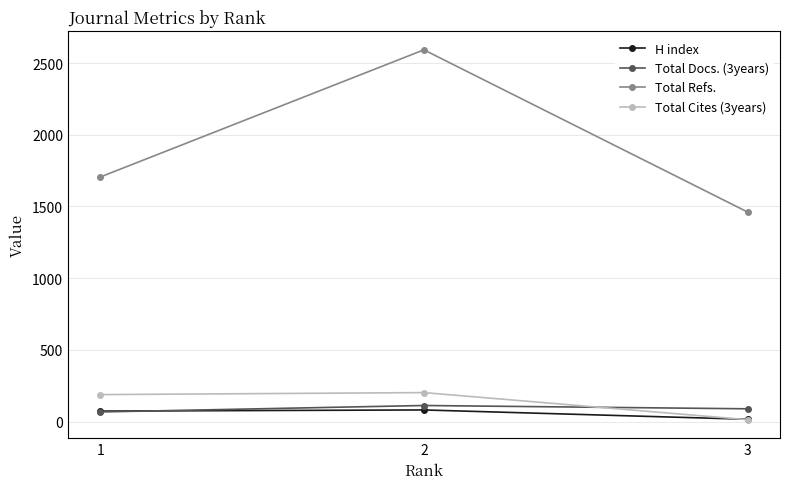

Which series changed the most between 1 and 2?

Total Refs.